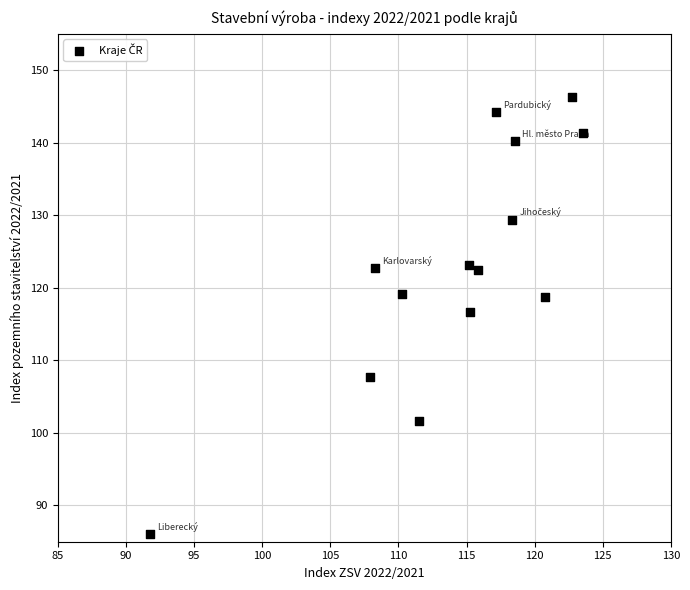

What is the range of Y values (max minus min)?

60.2